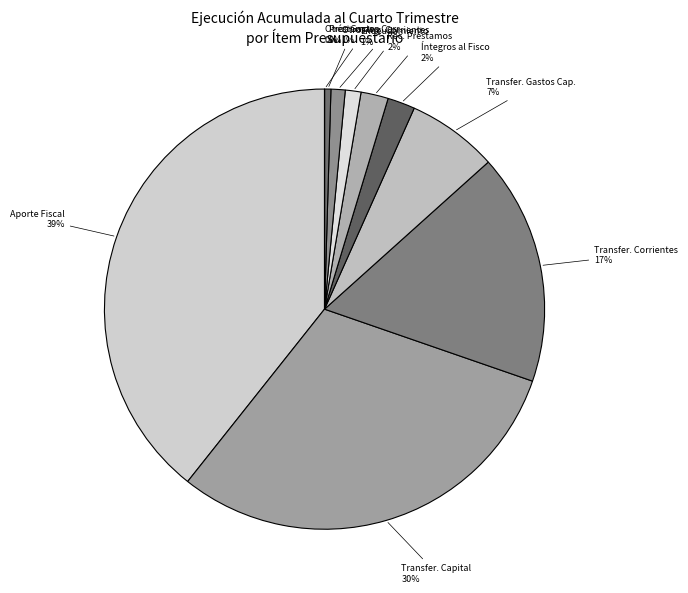

Is Endeudamiento the majority of the pie?

No